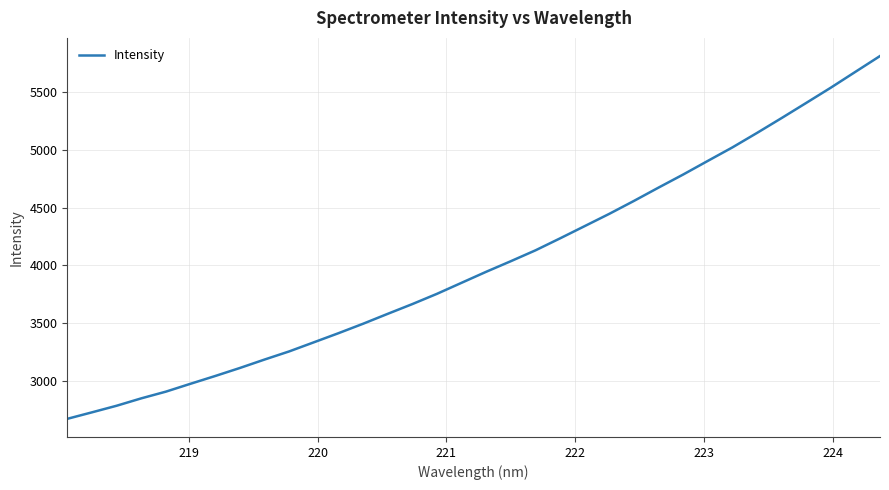

What is the minimum value shown in the chart?

2677.0